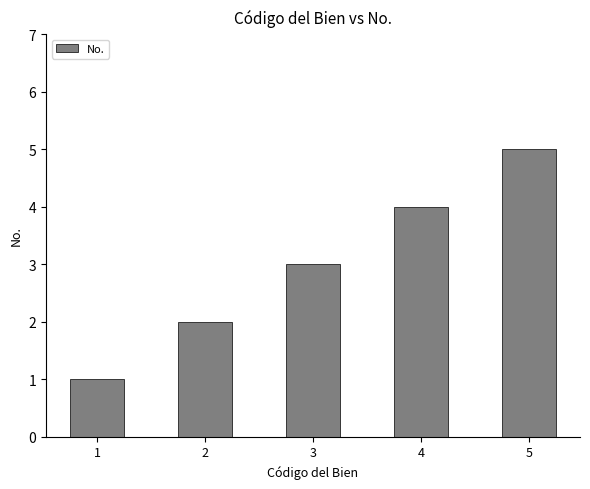

What is the sum of the values at 2 and 5?

7